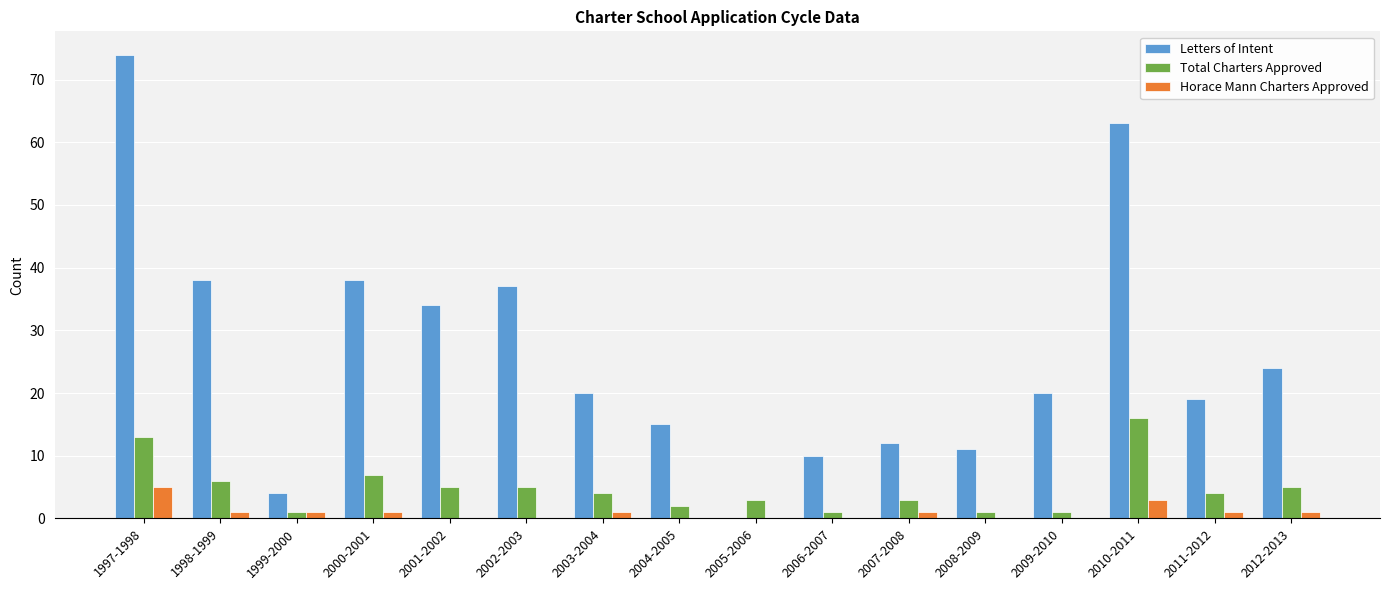

At which category is the sum across all series the highest?

1997-1998